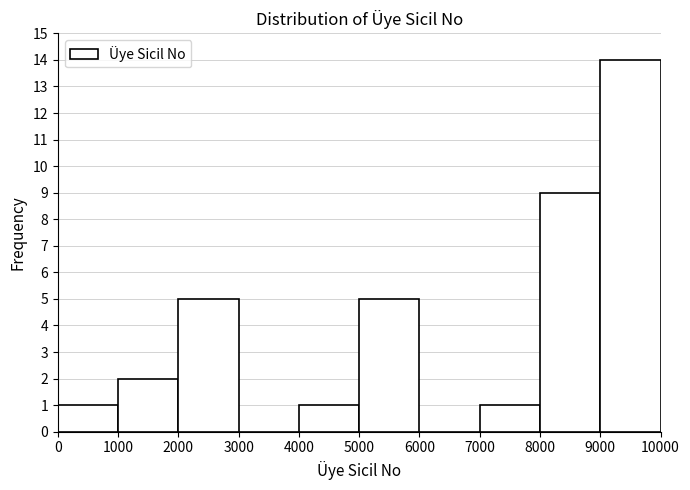

Reading left to right, transcribe this chart: for each bar, give the range it covers on the x-axis and its height. The values are not printed on the chart, so give them approximately, as read against the axis.

0 to 1000: 1
1000 to 2000: 2
2000 to 3000: 5
3000 to 4000: 0
4000 to 5000: 1
5000 to 6000: 5
6000 to 7000: 0
7000 to 8000: 1
8000 to 9000: 9
9000 to 10000: 14